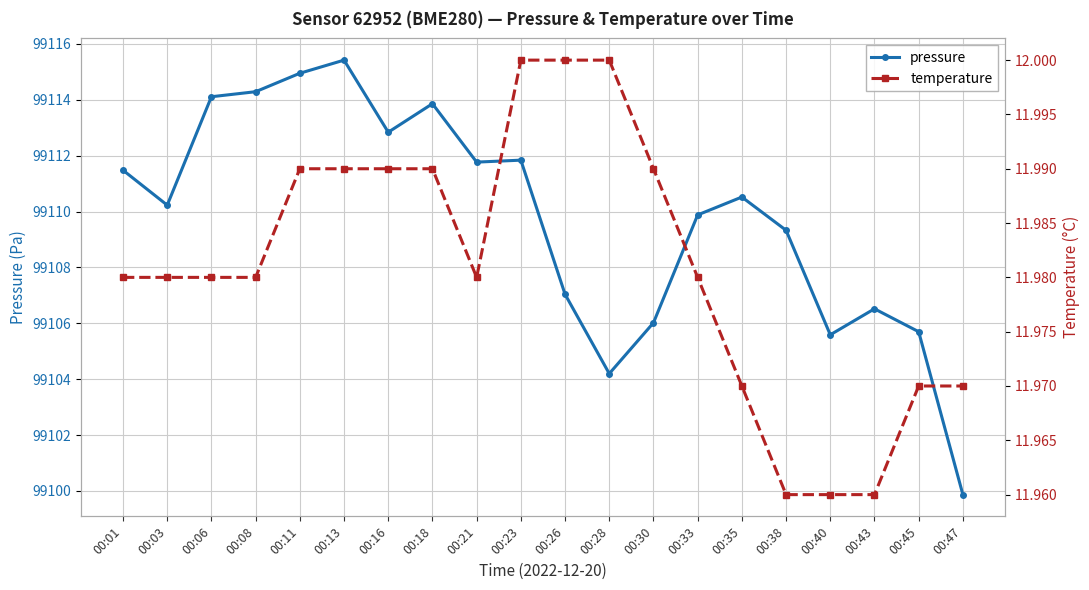

What are all the series names shown in the legend?

pressure, temperature